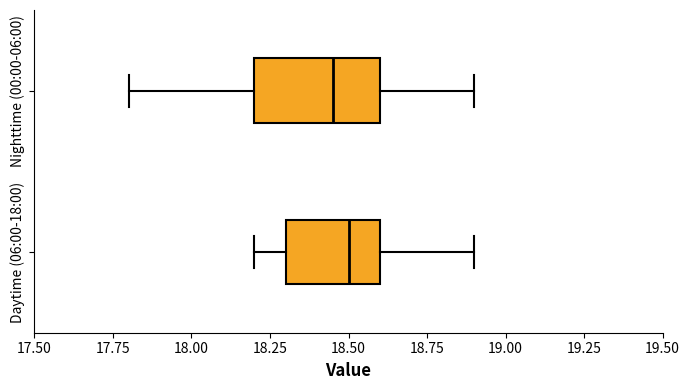

Where does the left whisker of the box for Nighttime (00:00-06:00) end on the x-axis? The values are not printed on the chart, so give them approximately, as read against the axis.

17.80